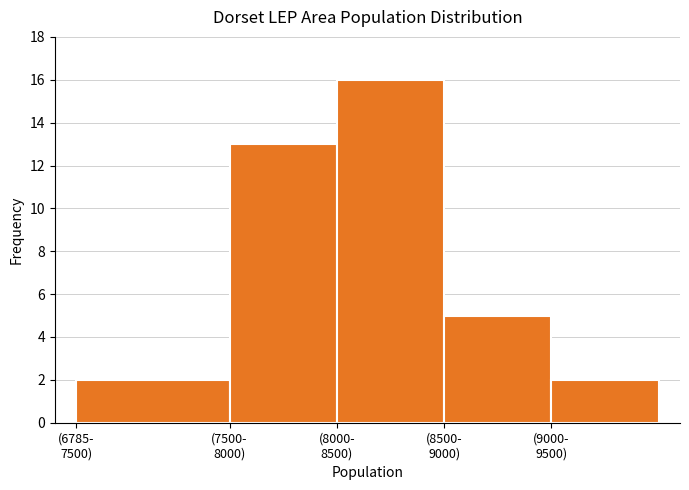

Reading right to left, transcribe all the data shown in this chart.

2	5	16	13	2